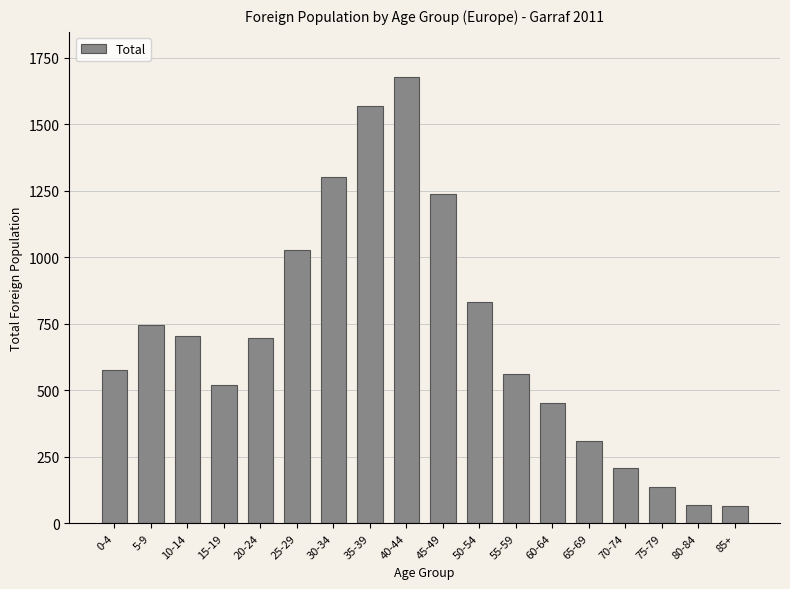

What is the smallest value displayed?

64